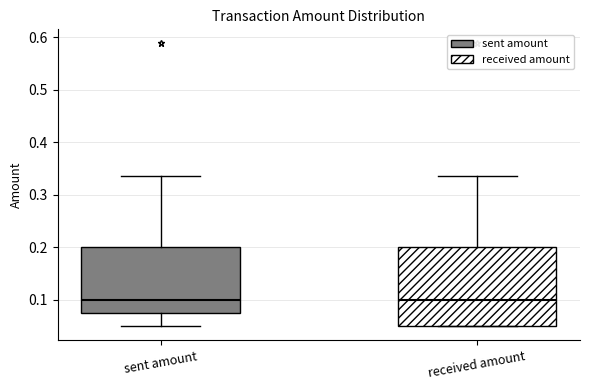

Which box is the tallest, from its lower edge to its upper edge?

received amount